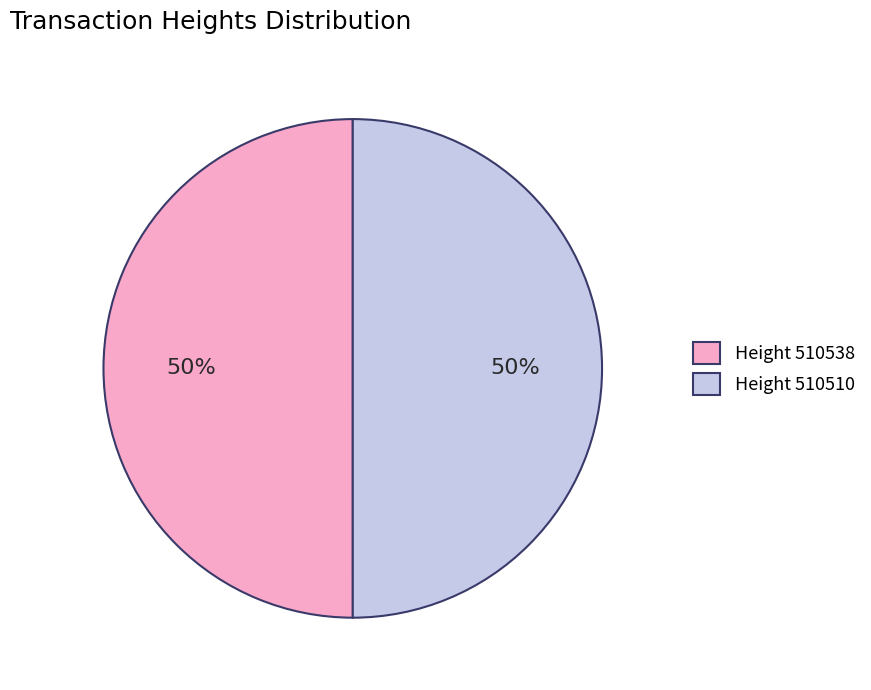

How many segments does this pie chart have?

2